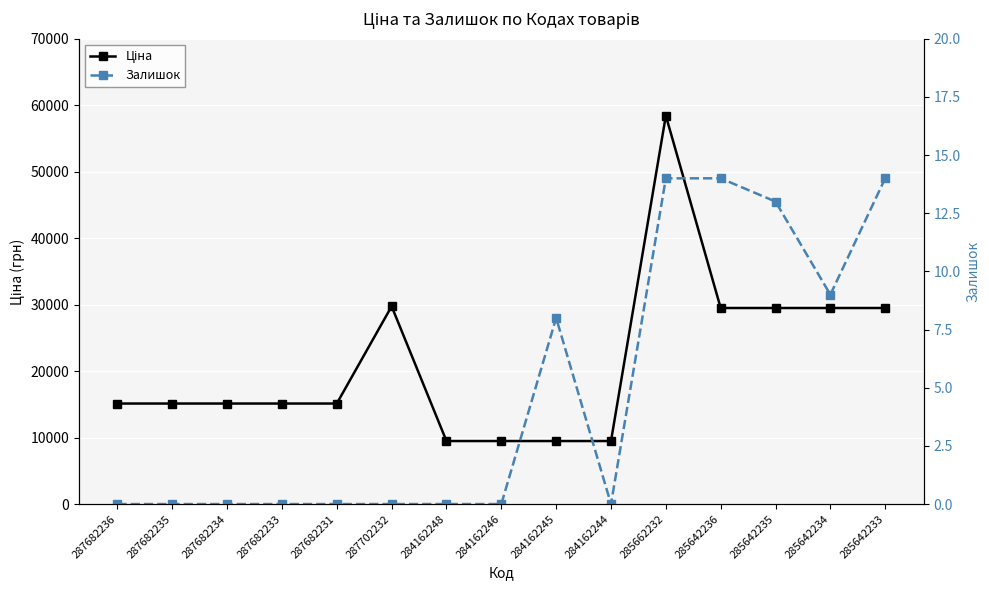

Where is Ціна nearest to the value 33953?

287702232